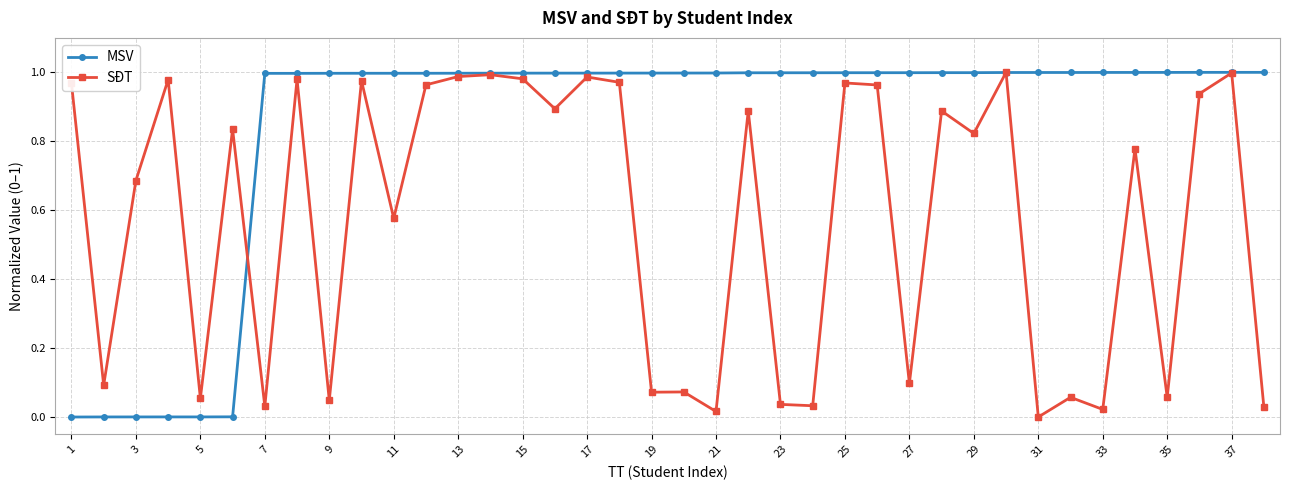

Which series has the largest total across all categories?

MSV